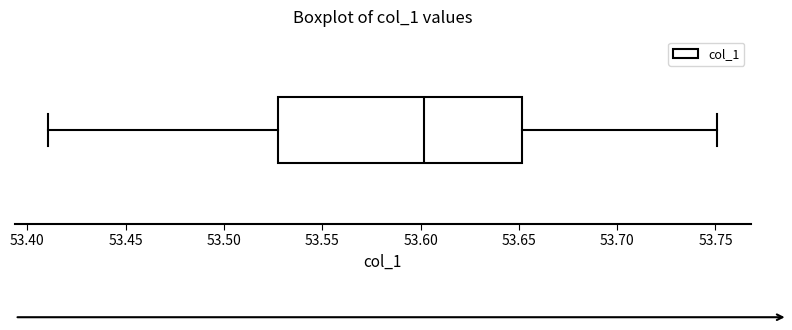

Transcribe this box plot: give where the median line is, the range the box spans, and where the two whiskers end, as read against the x-axis. The values are not printed on the chart, so give them approximately, as read against the axis.

median 53.60, box 53.53 to 53.65, whiskers 53.41 to 53.75